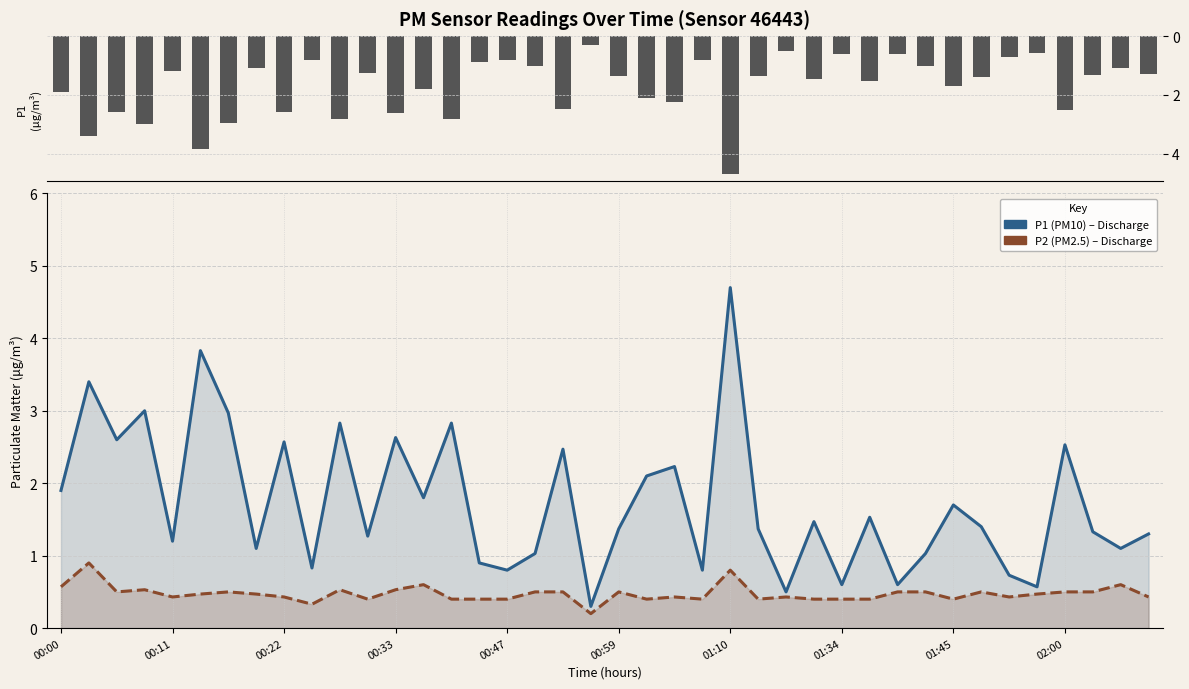

What is the sum of all P2 (PM2.5) values?

19.0